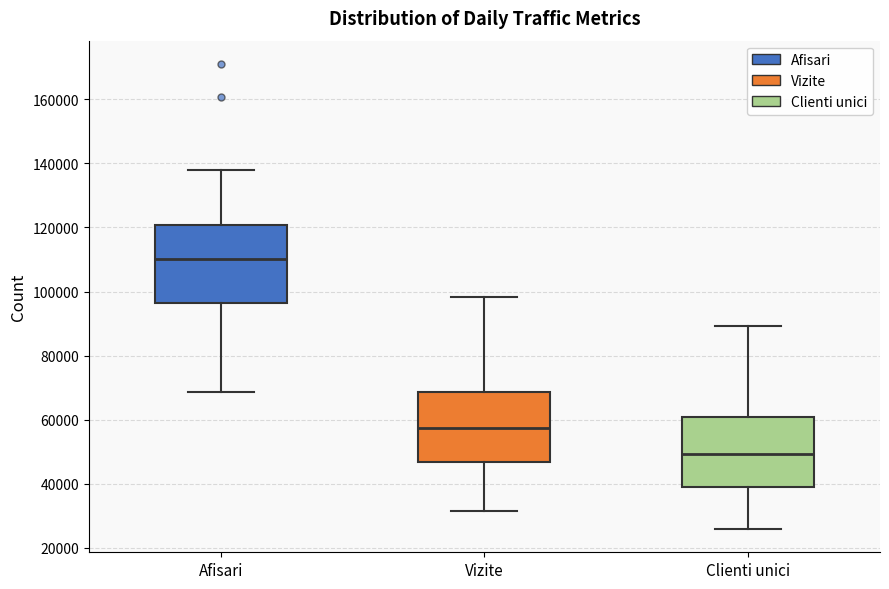

Which box is the tallest, from its lower edge to its upper edge?

Afisari